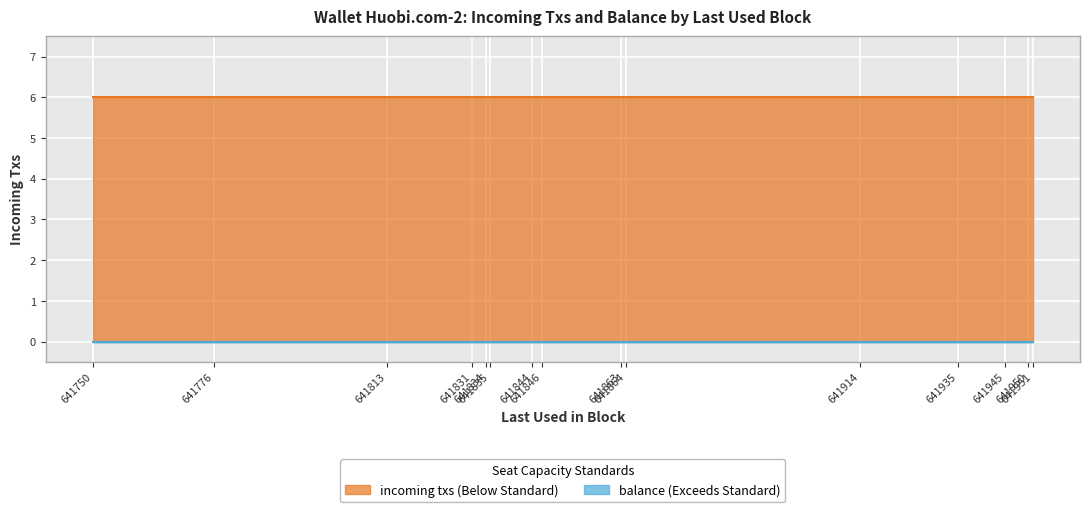

Reading left to right, transcribe all the data shown in this chart.

incoming txs: 641750=6	641776=6	641813=6	641831=6	641834=6	641835=6	641844=6	641846=6	641863=6	641864=6	641914=6	641935=6	641945=6	641950=6	641951=6
balance: 641750=0	641776=0	641813=0	641831=0	641834=0	641835=0	641844=0	641846=0	641863=0	641864=0	641914=0	641935=0	641945=0	641950=0	641951=0